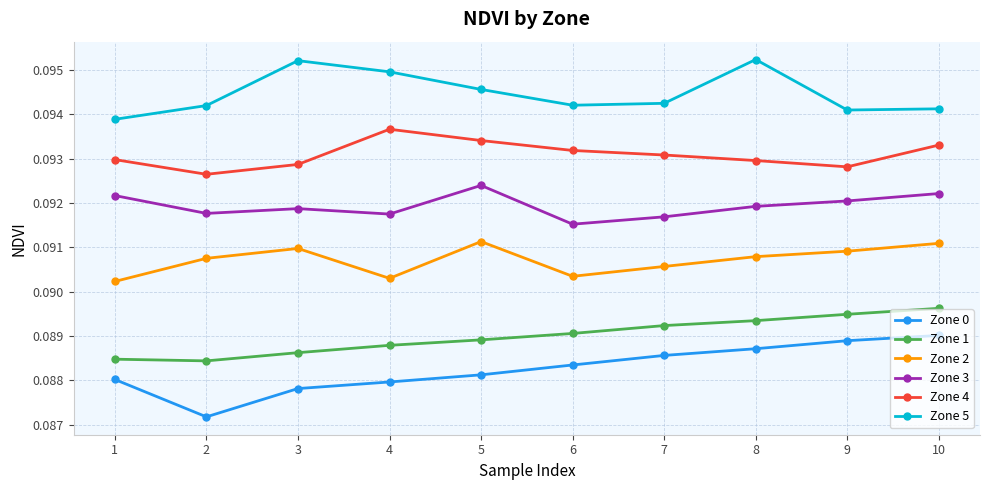

What is the sum of all Zone 5 values?

0.9